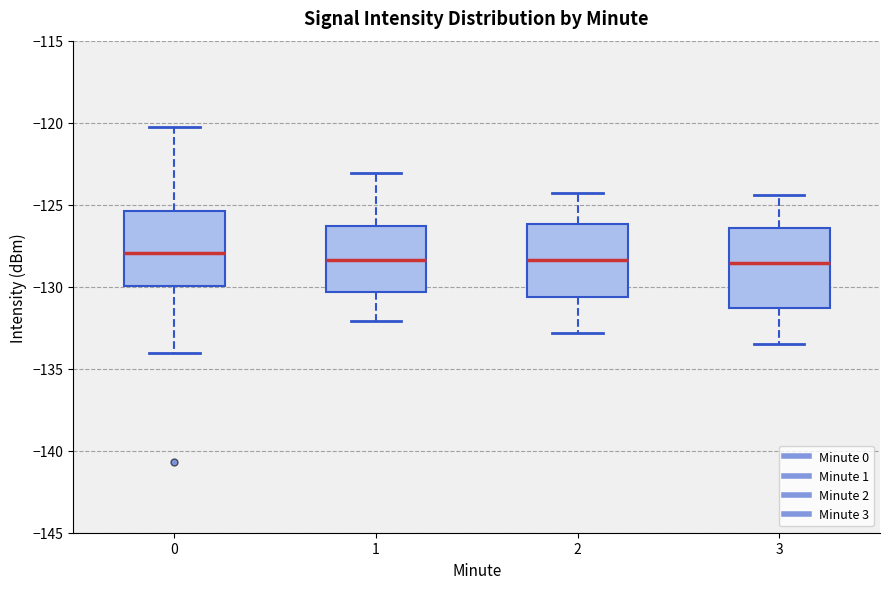

Where is the lower edge of the box at x = 2 on the y-axis? The values are not printed on the chart, so give them approximately, as read against the axis.

-130.5